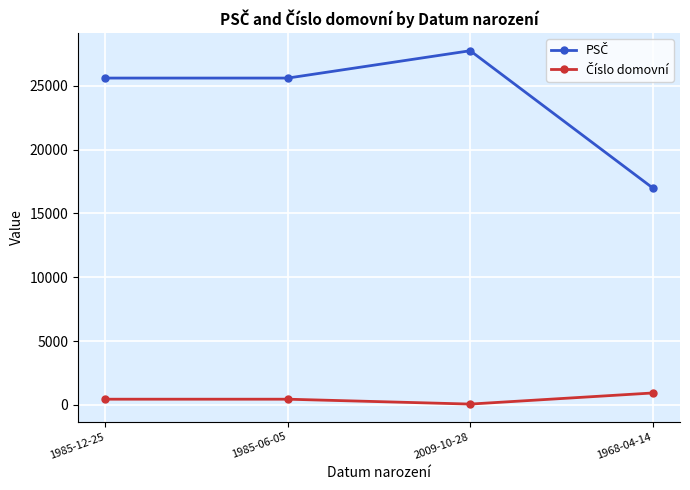

What position from the right is 1985-12-25?

4